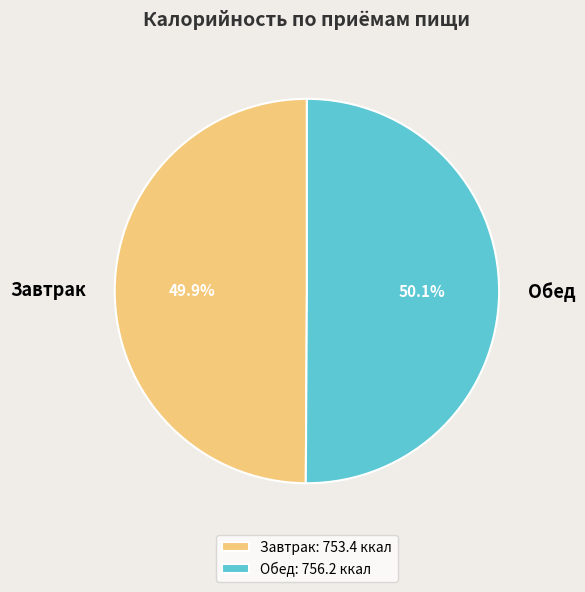

Approximately how many times larger is the value at Завтрак compared to Обед?

1.0